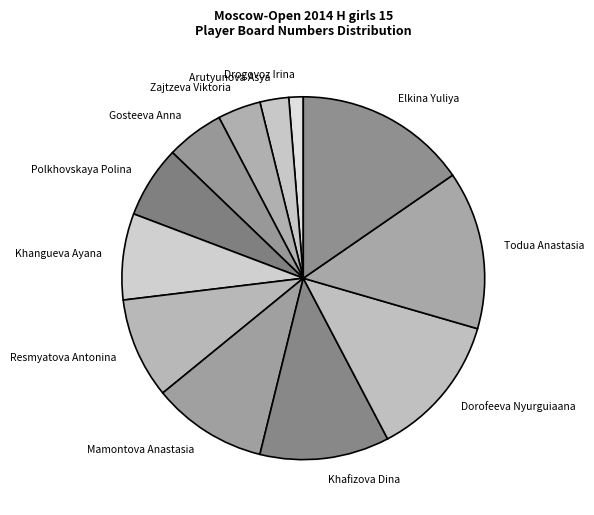

Do Khangueva Ayana and Polkhovskaya Polina together represent more than half of the pie?

No